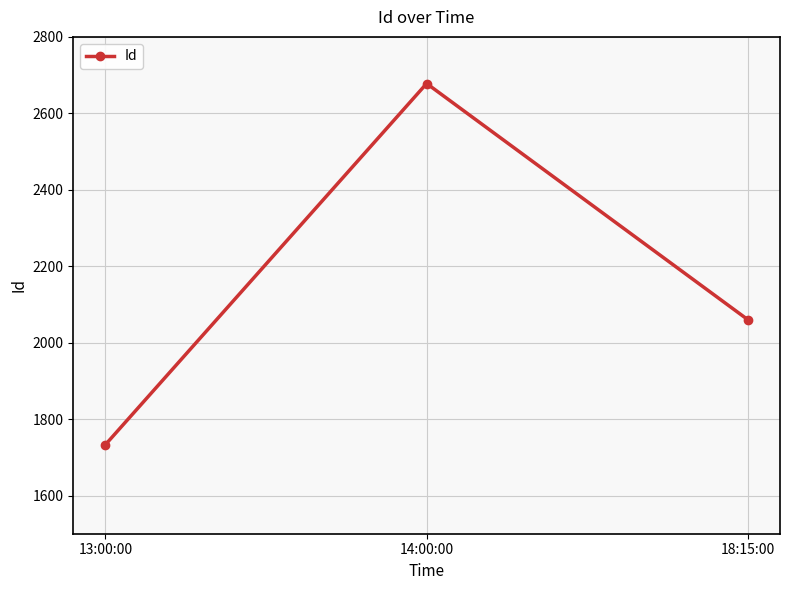

Reading left to right, transcribe all the data shown in this chart.

1733	2678	2060